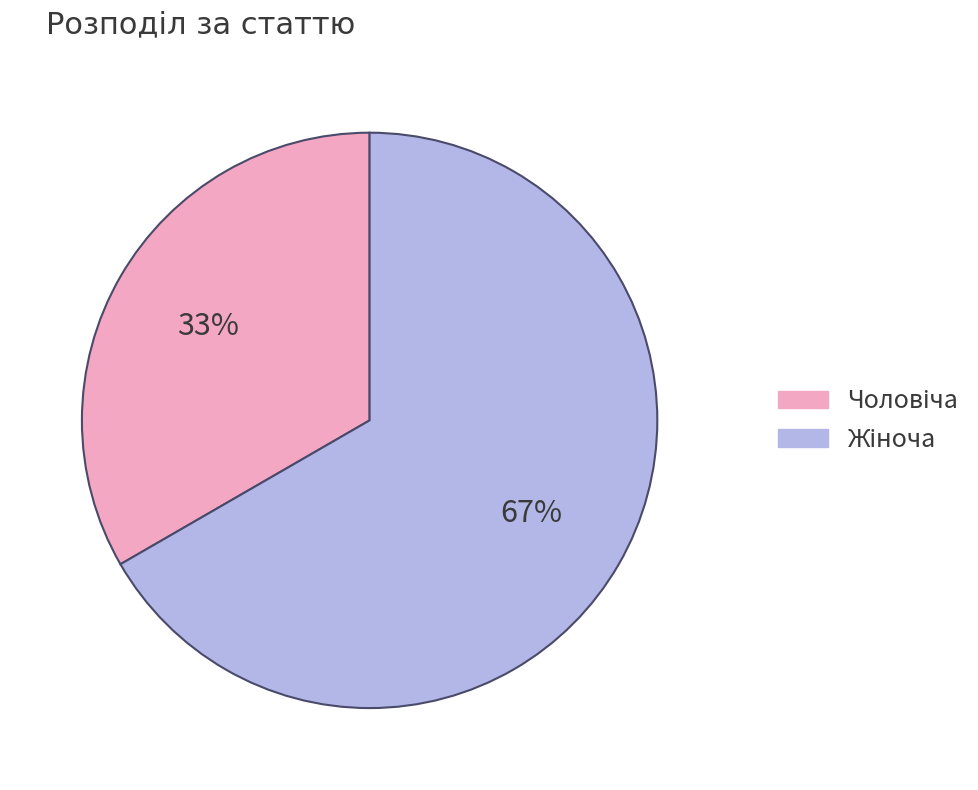

Count the number of slices in the pie.

2